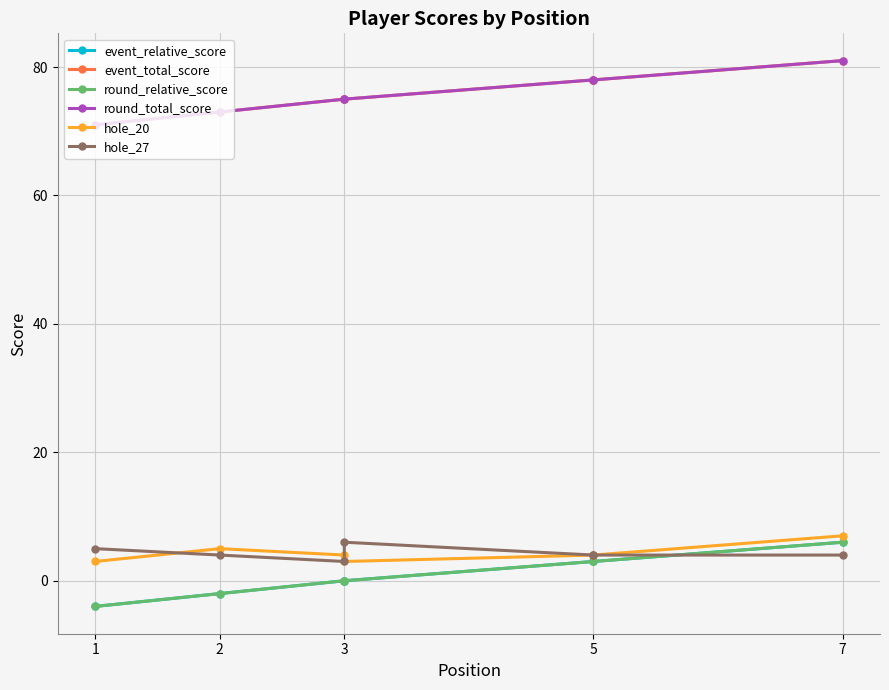

Is this an area chart (filled region under the line)?

No